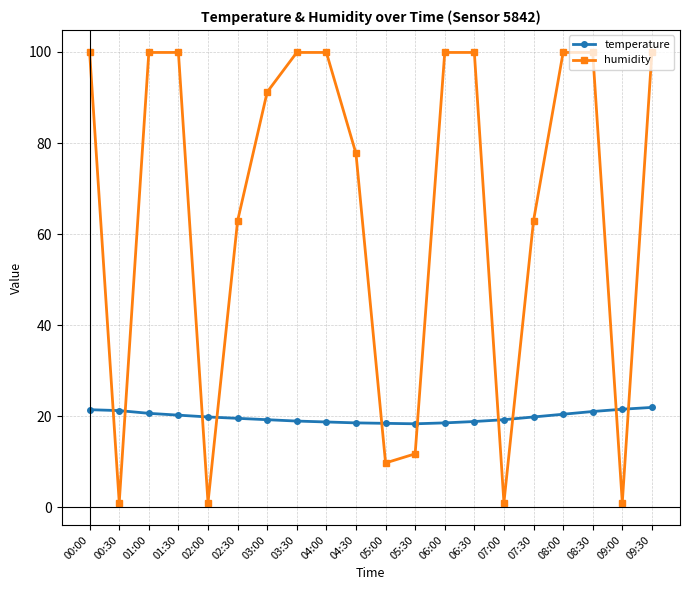

What is the difference between the second highest and minimum values in the temperature series?

3.2